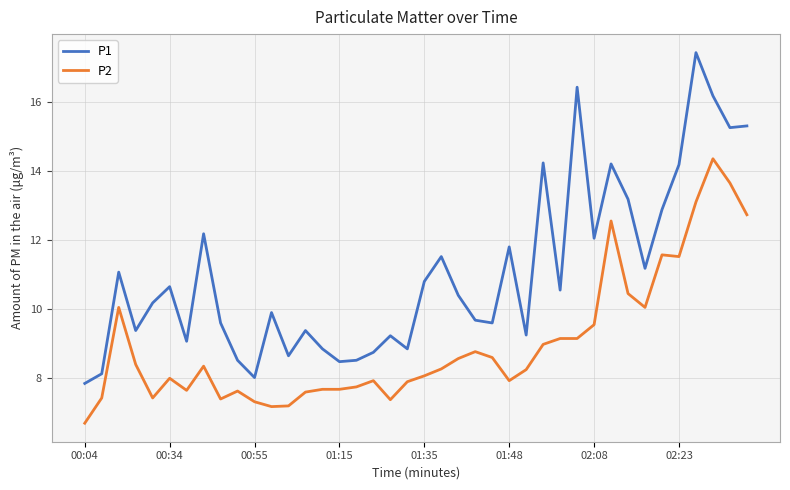

True or false: P2 and P1 cross at least once.

False